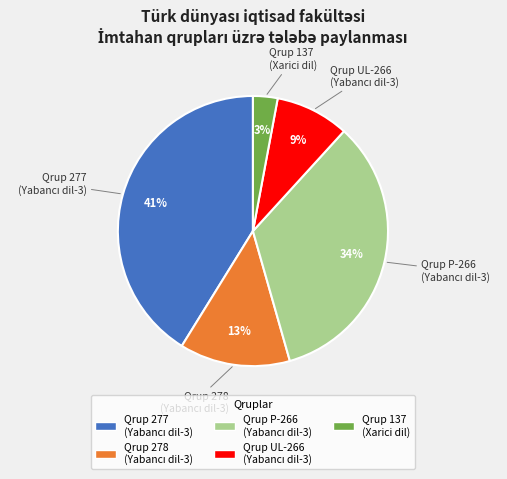

Is there a majority slice in this chart?

No